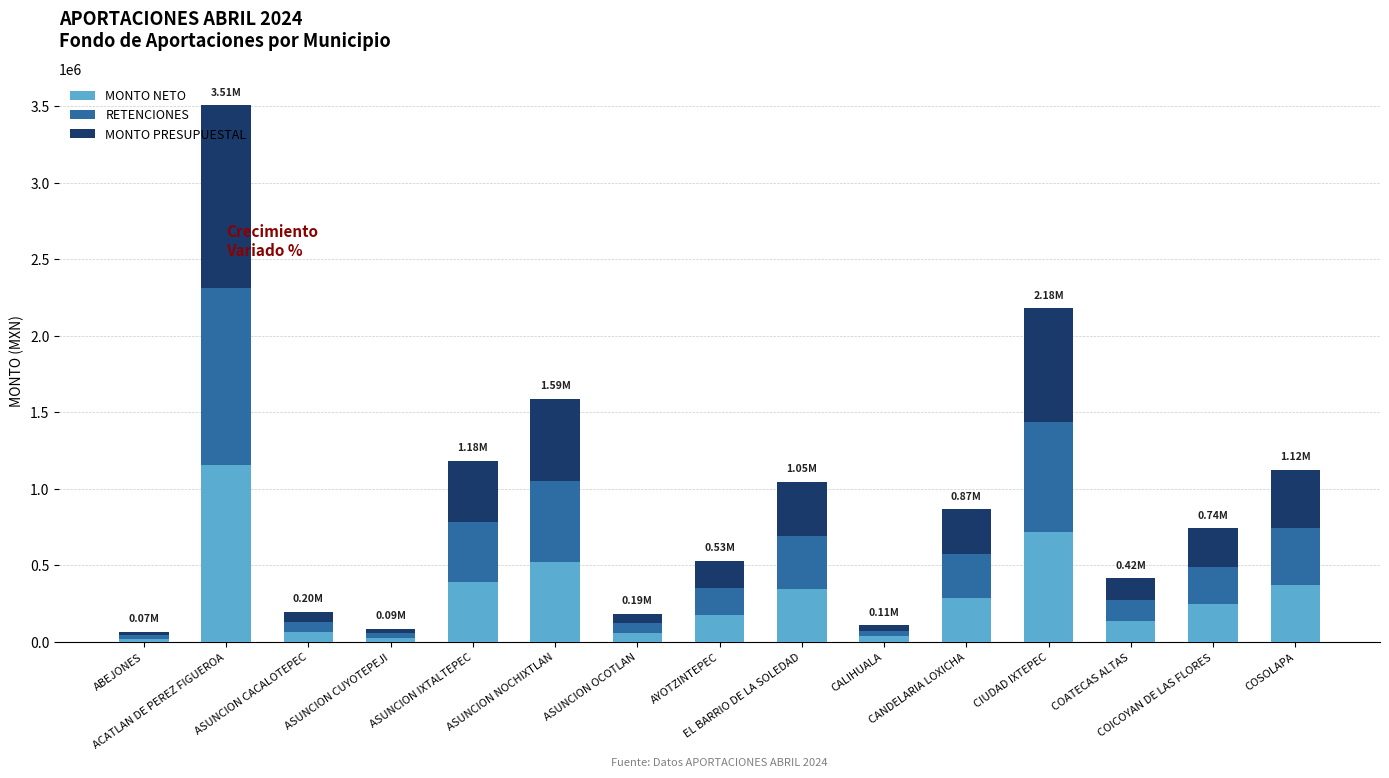

How many values in the MONTO NETO series are below 244935?

7